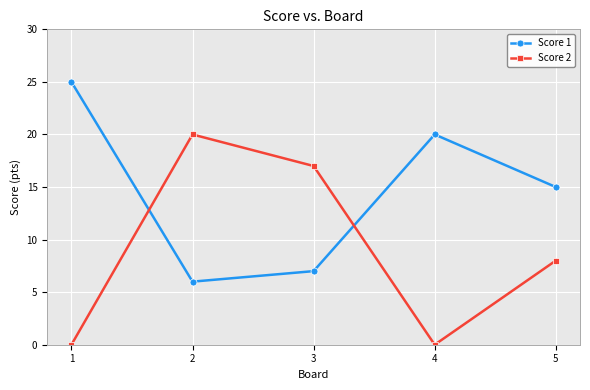

Reading left to right, transcribe all the data shown in this chart.

Score 1: 25	6	7	20	15
Score 2: 0	20	17	0	8